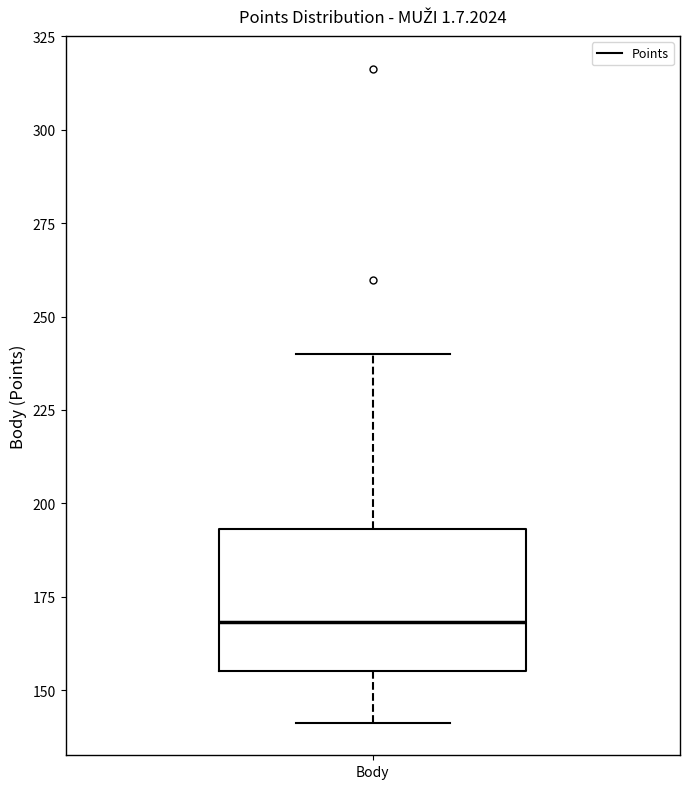

Read this box plot against the y-axis: the position of the median line, the range covered by the box, and the ends of both whiskers. The values are not printed on the chart, so give them approximately, as read against the axis.

median 170, box 155 to 195, whiskers 140 to 240